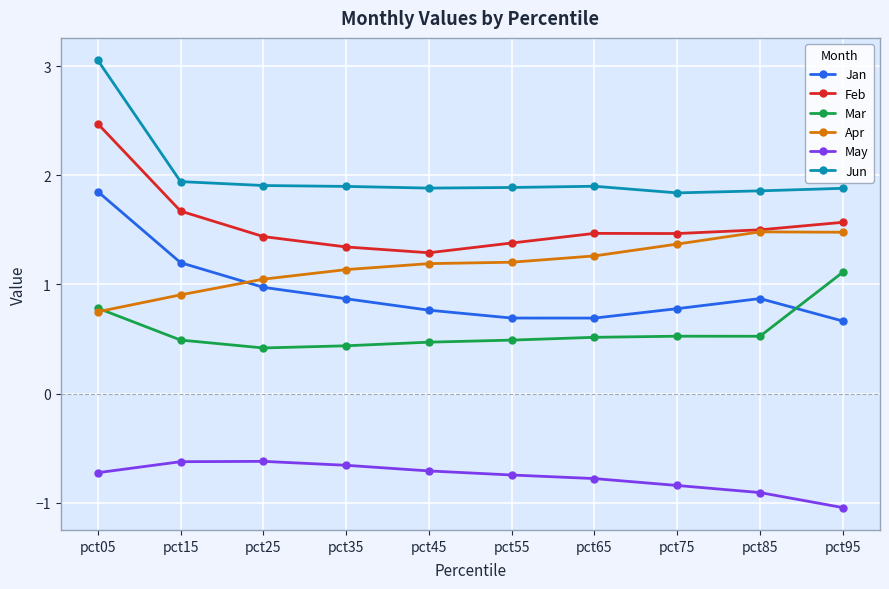

True or false: Apr has more than 2 points higher than both neighbors.

False